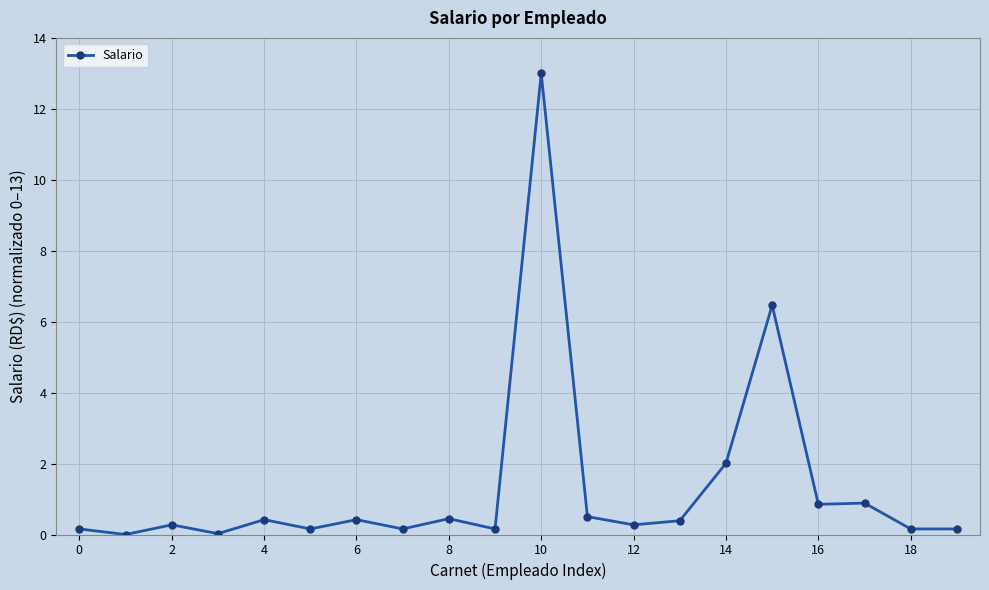

What is the sum of all values?

26.9